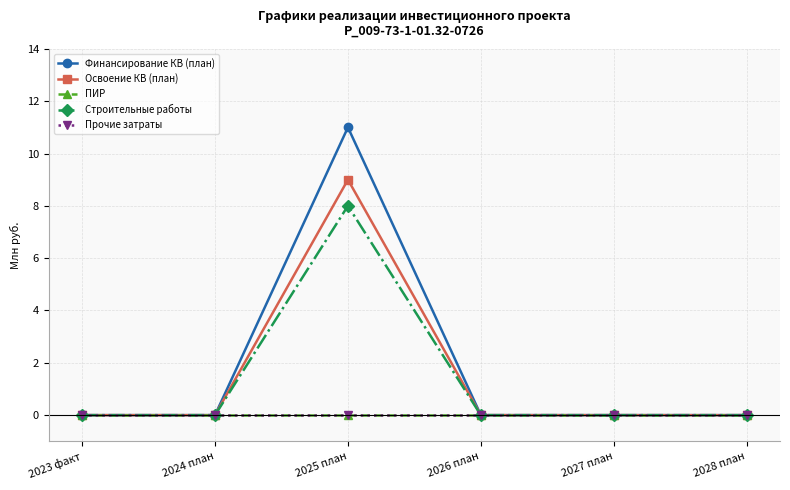

Is this an area chart (filled region under the line)?

No